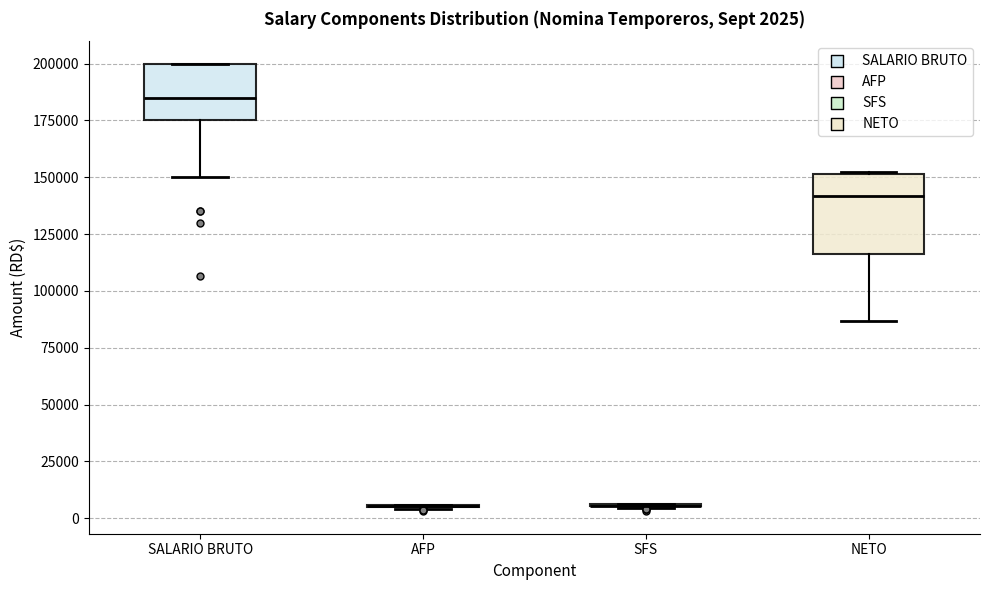

Which box is the tallest, from its lower edge to its upper edge?

NETO